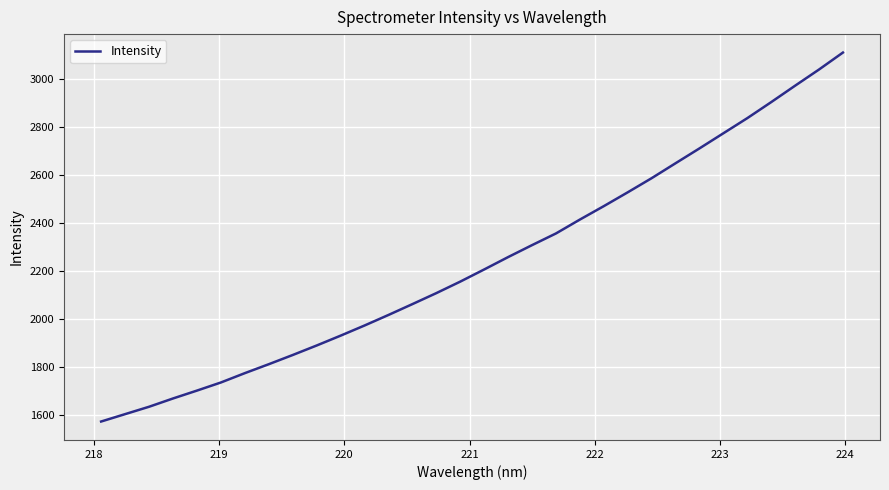

Reading left to right, what are all the values shown in this chart?

1573.8	1604.5	1635.2	1669.8	1702.6	1736.4	1775.4	1812.6	1851.0	1890.6	1931.6	1973.9	2017.8	2063.1	2108.9	2156.8	2207.4	2259.0	2308.8	2357.5	2415.4	2471.3	2528.9	2587.8	2650.0	2711.8	2774.9	2837.9	2904.7	2973.1	3040.5	3111.1